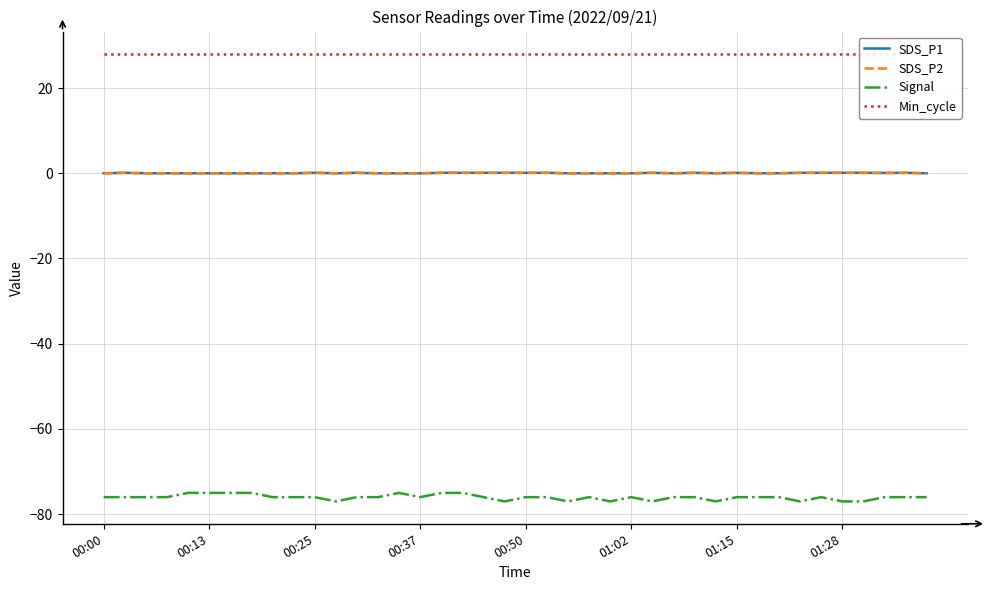

What is the spread (max minus min) of values at 32?

104.0